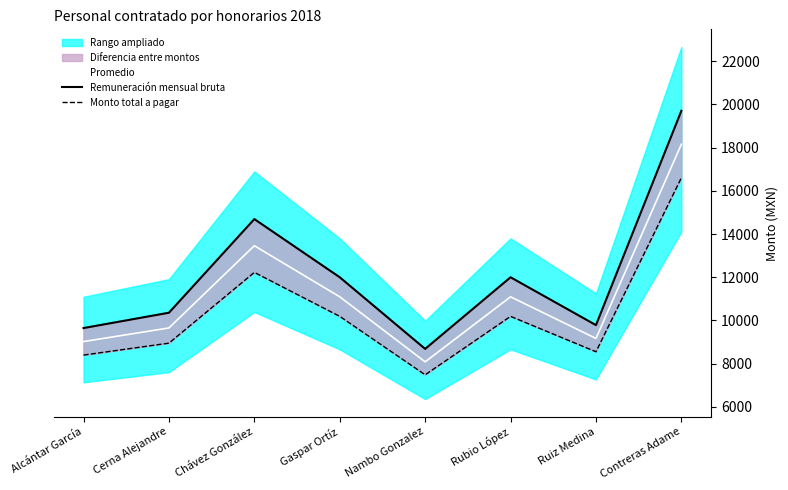

What position from the right is Contreras Adame?

1